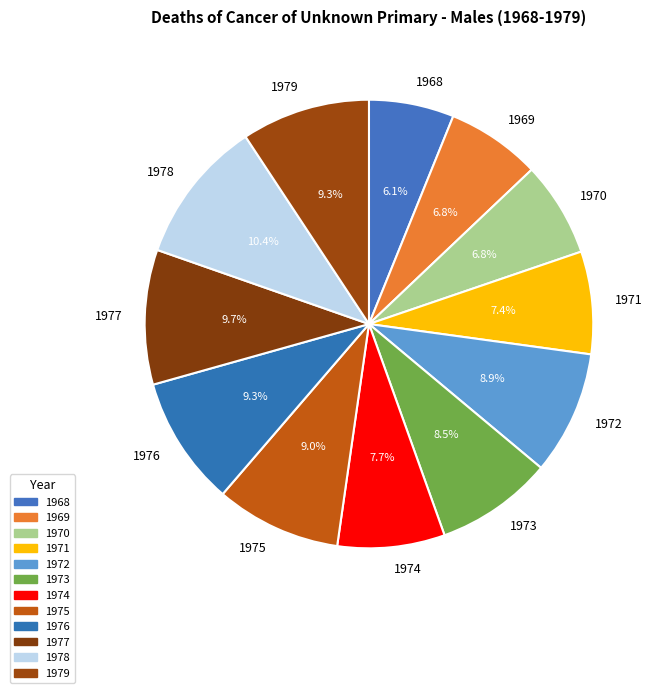

Is it true that 1977 is 1% of the pie?

False